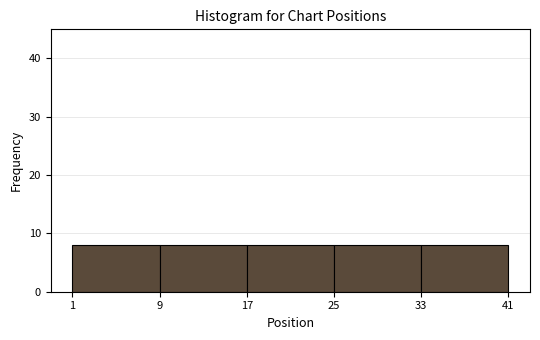

How tall is the bar that spans 9 to 17 on the x-axis? The values are not printed on the chart, so give them approximately, as read against the axis.

8